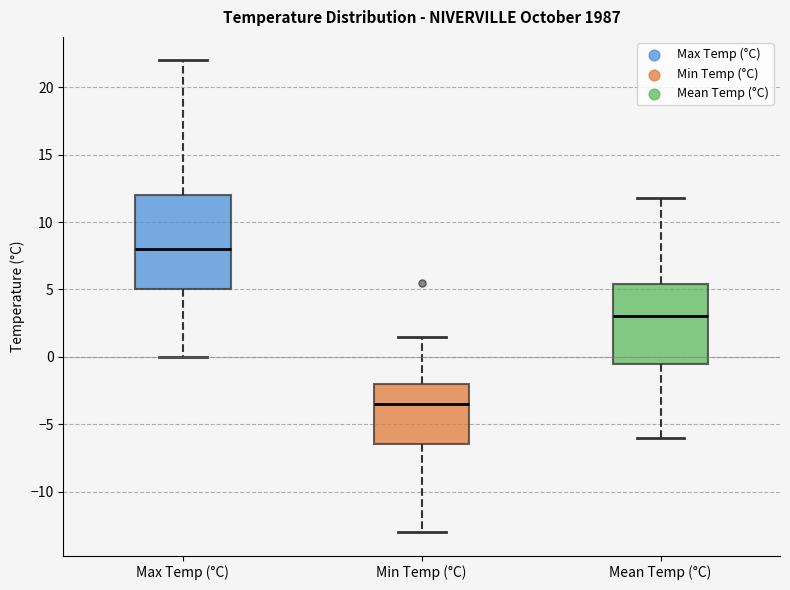

Which box is the tallest, from its lower edge to its upper edge?

Max Temp (°C)